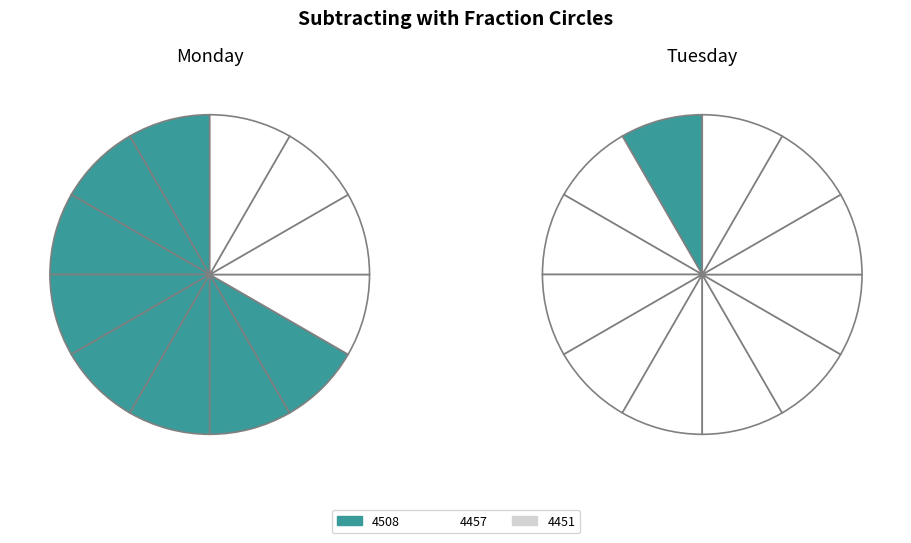

To the nearest percent, what portion does 4451 represent?

33%